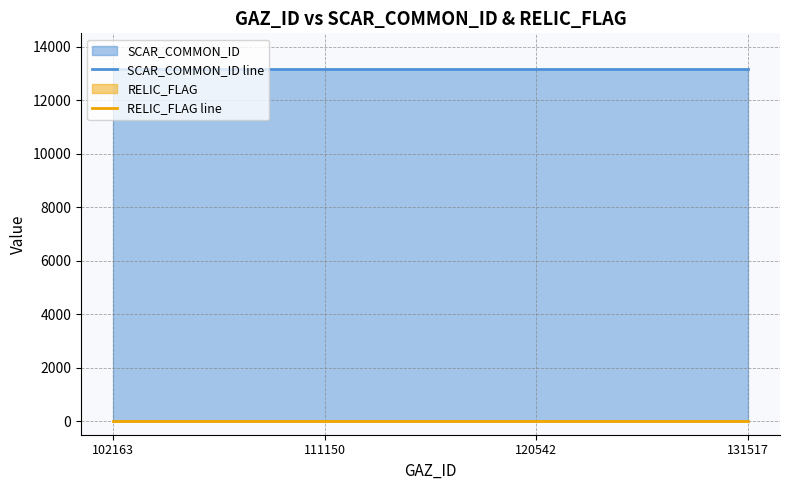

Reading left to right, transcribe all the data shown in this chart.

SCAR_COMMON_ID line: 13153	13153	13153	13153
RELIC_FLAG line: 0	0	0	0